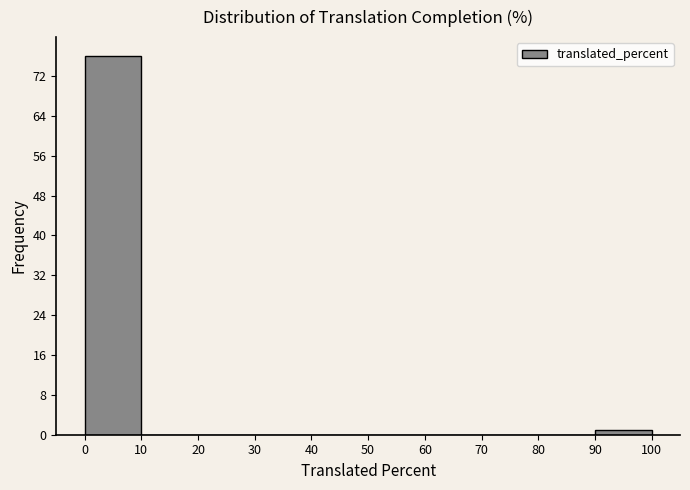

Reading left to right, transcribe this chart: for each bar, give the range it covers on the x-axis and its height. The values are not printed on the chart, so give them approximately, as read against the axis.

0 to 10: 76
10 to 20: 0
20 to 30: 0
30 to 40: 0
40 to 50: 0
50 to 60: 0
60 to 70: 0
70 to 80: 0
80 to 90: 0
90 to 100: 1